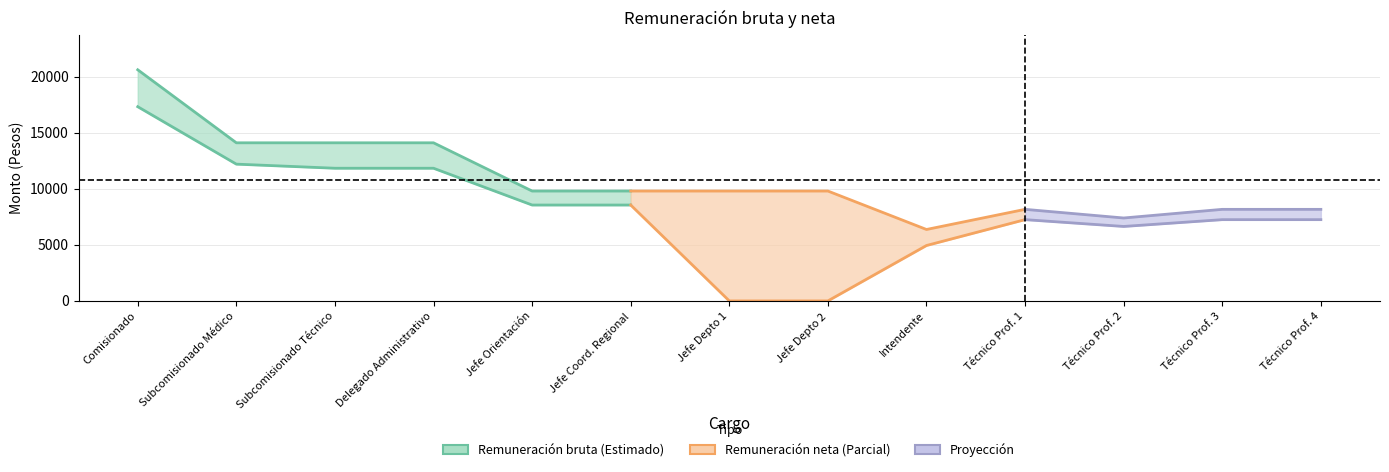

Which series changed the most between bruta and 5?

bruta